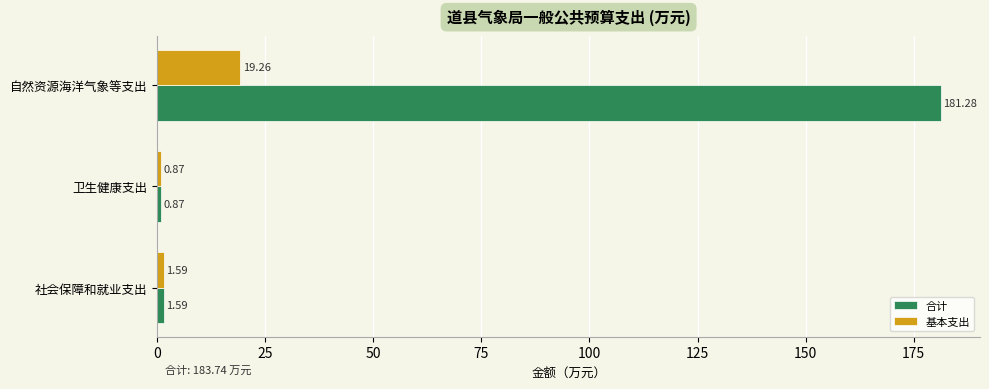

List the series in order of their peak value, highest first.

合计, 基本支出